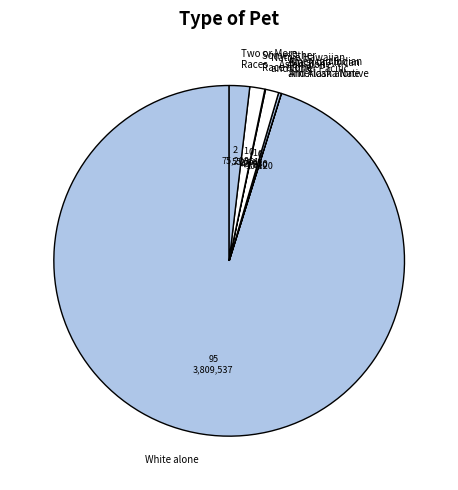

True or false: Some Other Race alone accounts for 1% of the total.

True